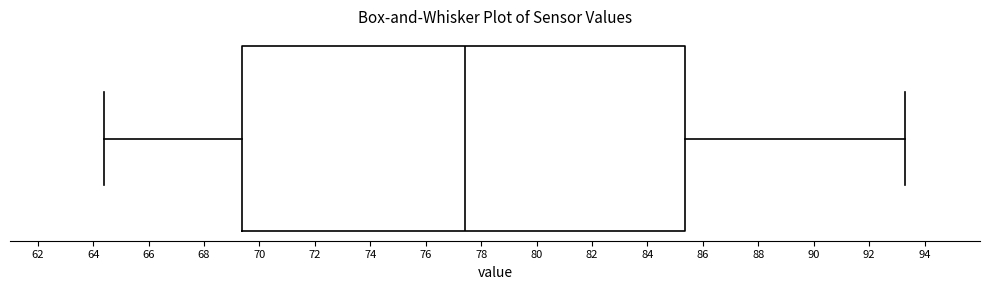

Where does the left whisker of the box end on the x-axis? The values are not printed on the chart, so give them approximately, as read against the axis.

64.4